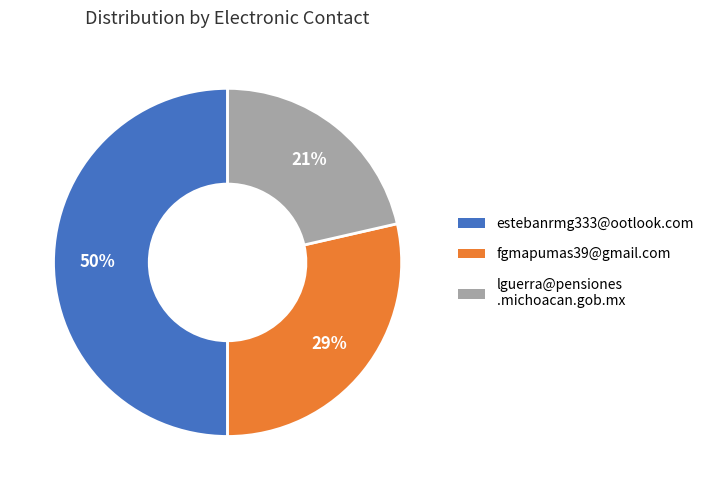

How many segments does this pie chart have?

3